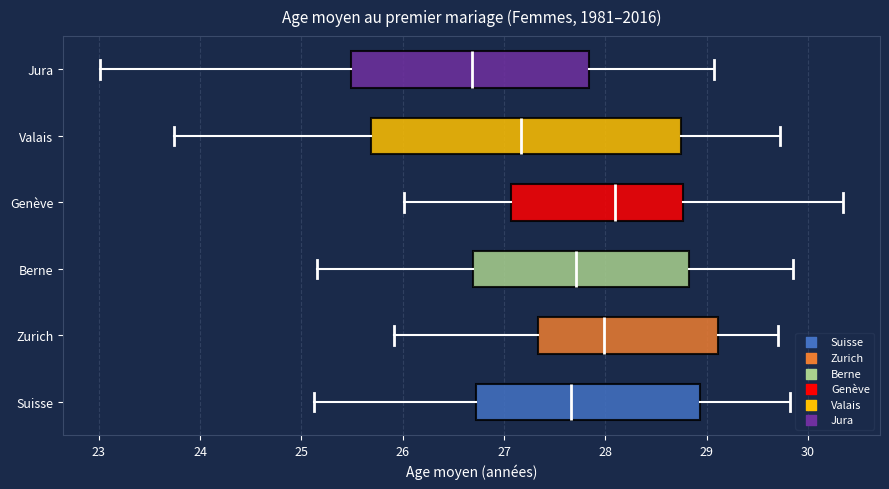

Comparing the boxes themselves (not the whiskers), which one is the widest?

Valais